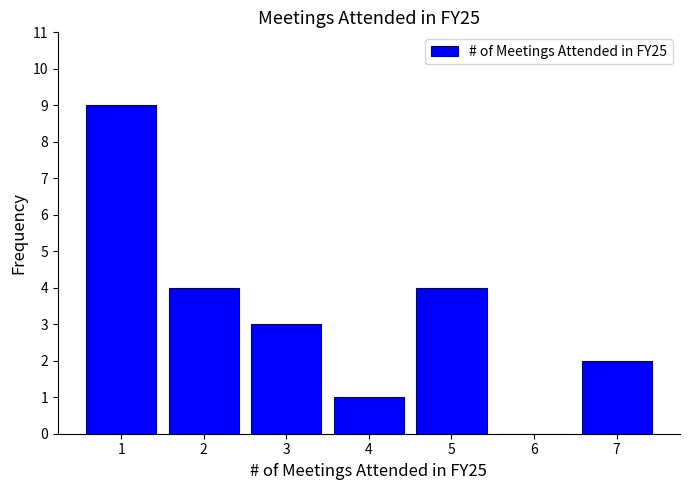

Which range on the x-axis has the tallest bar?

0.5 to 1.5